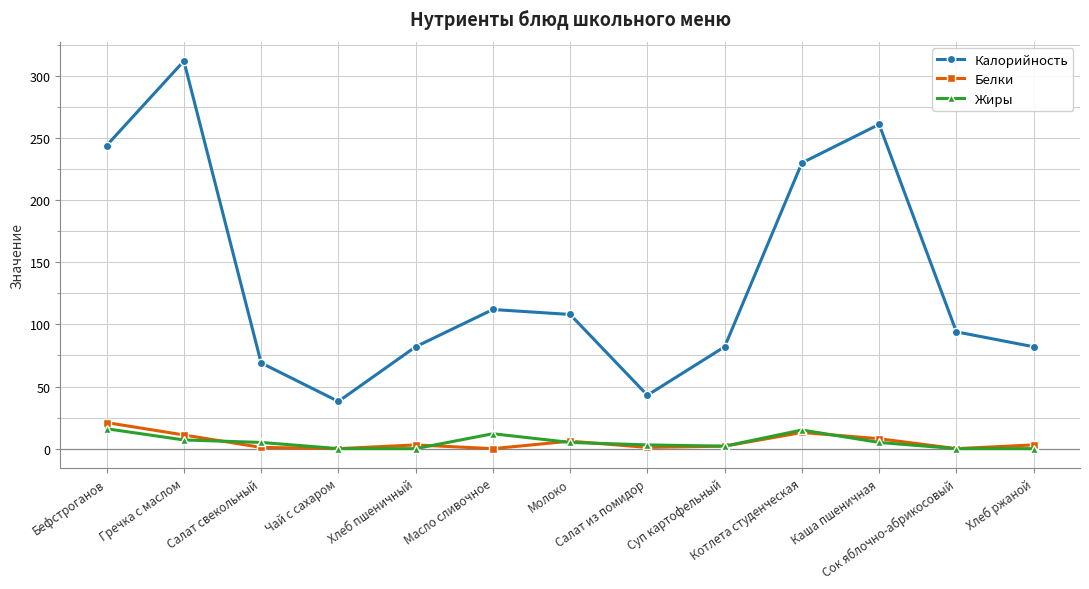

What position from the left is Котлета студенческая?

10